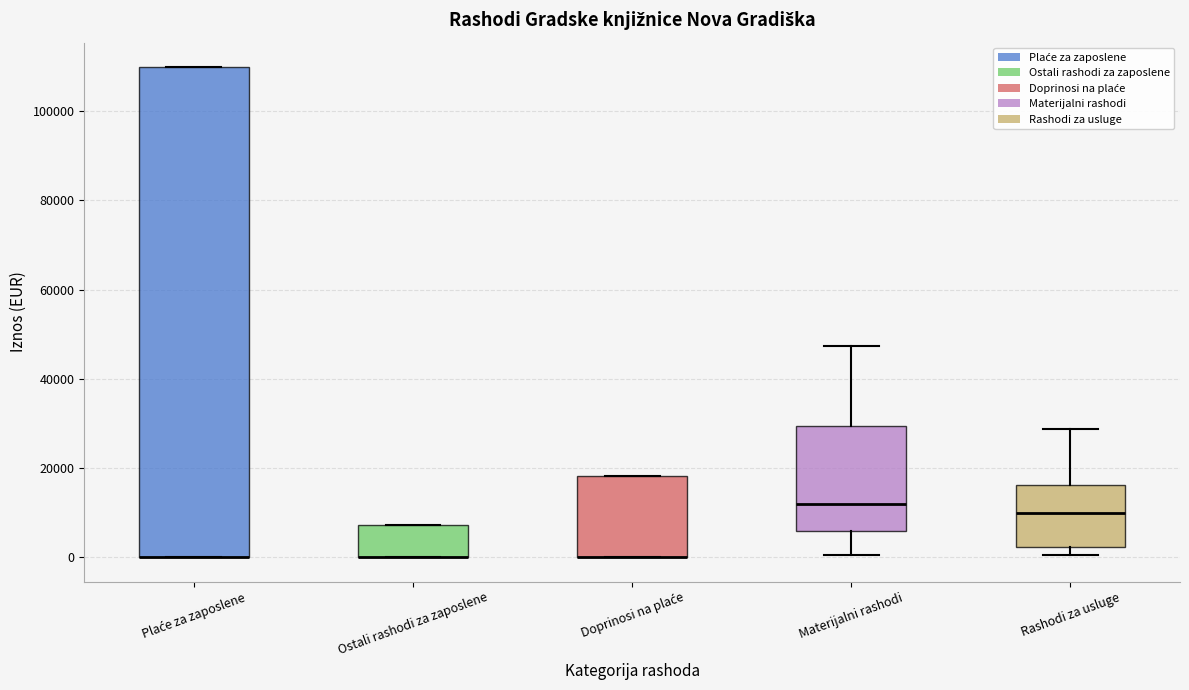

Where is the upper edge of the box for Ostali rashodi za zaposlene on the y-axis? The values are not printed on the chart, so give them approximately, as read against the axis.

8000